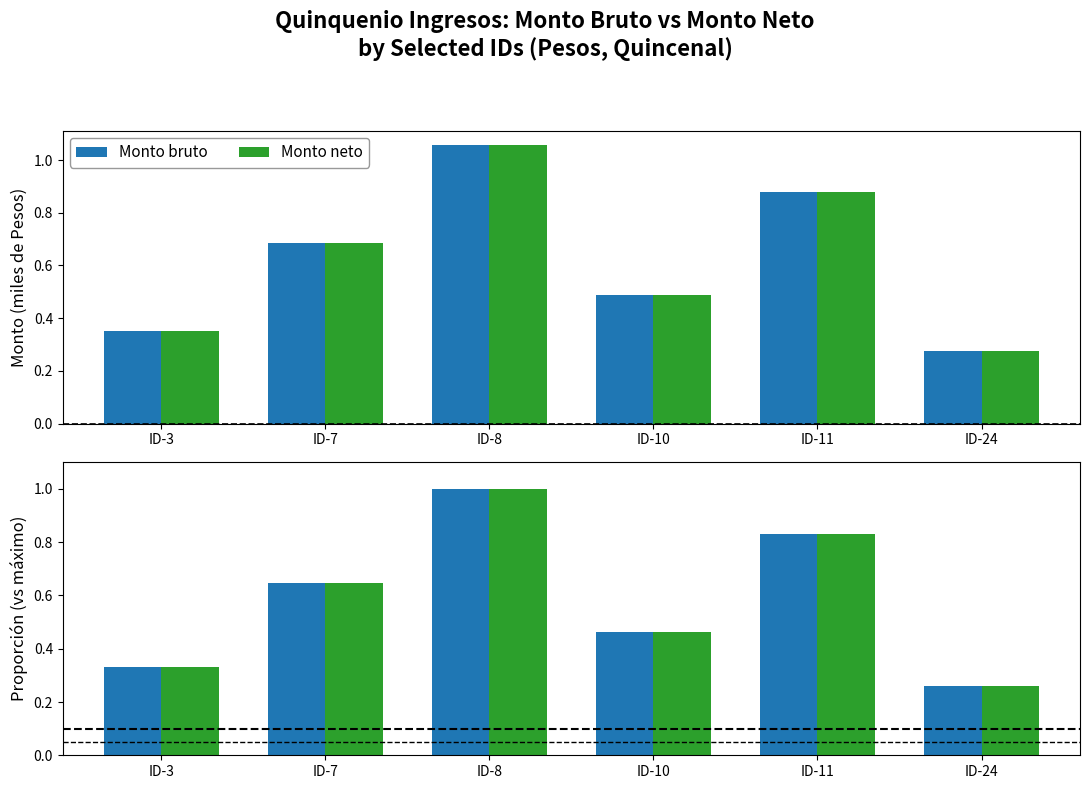

At which category does the chart reach its minimum across all series?

ID-24